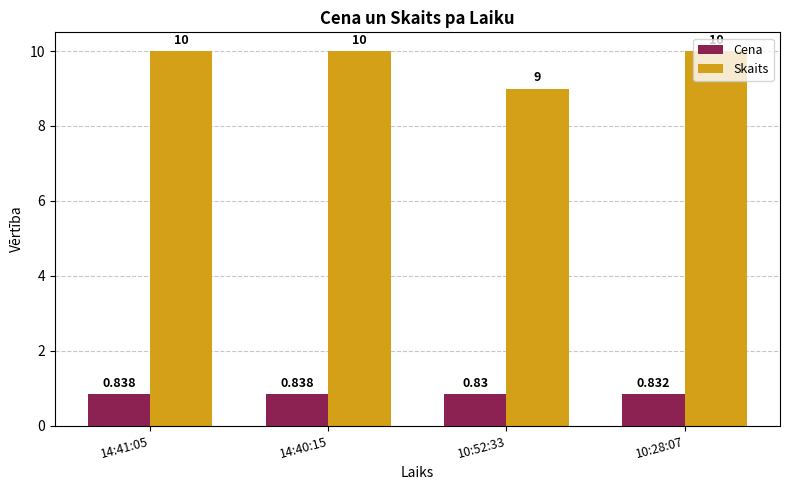

What are all the series names shown in the legend?

Cena, Skaits